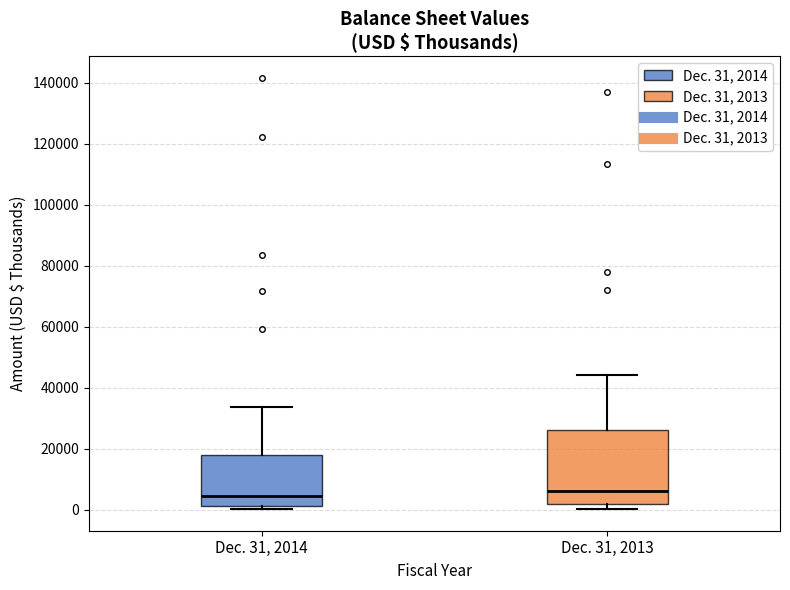

Comparing the boxes themselves (not the whiskers), which one is the tallest?

Dec. 31, 2013